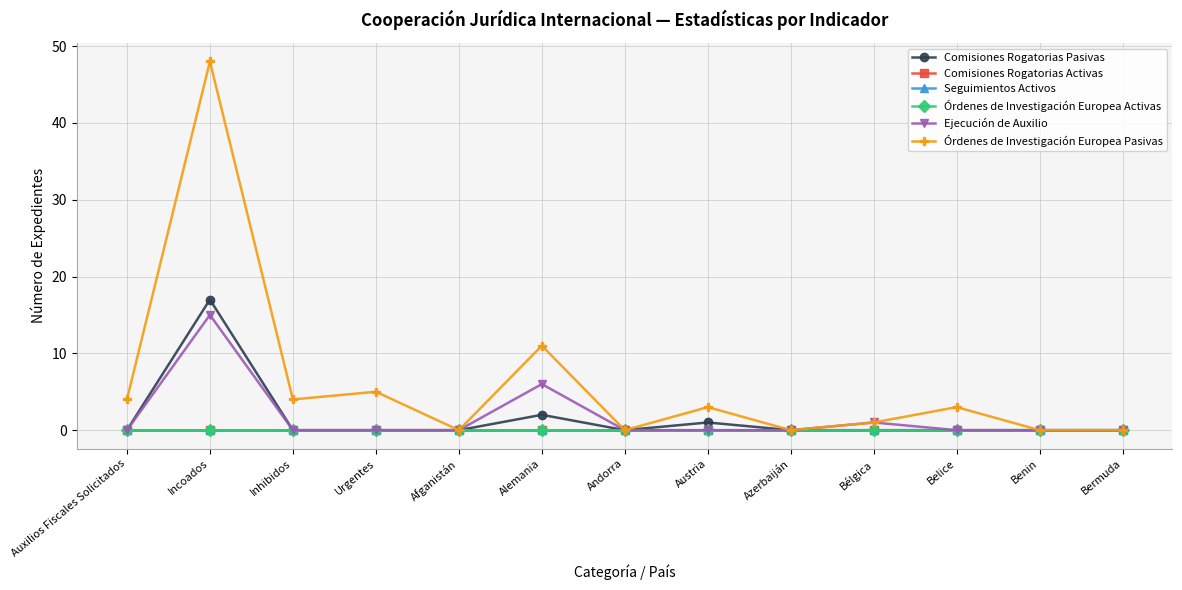

Is it true that Ejecución de Auxilio equals 0 at Benin?

True